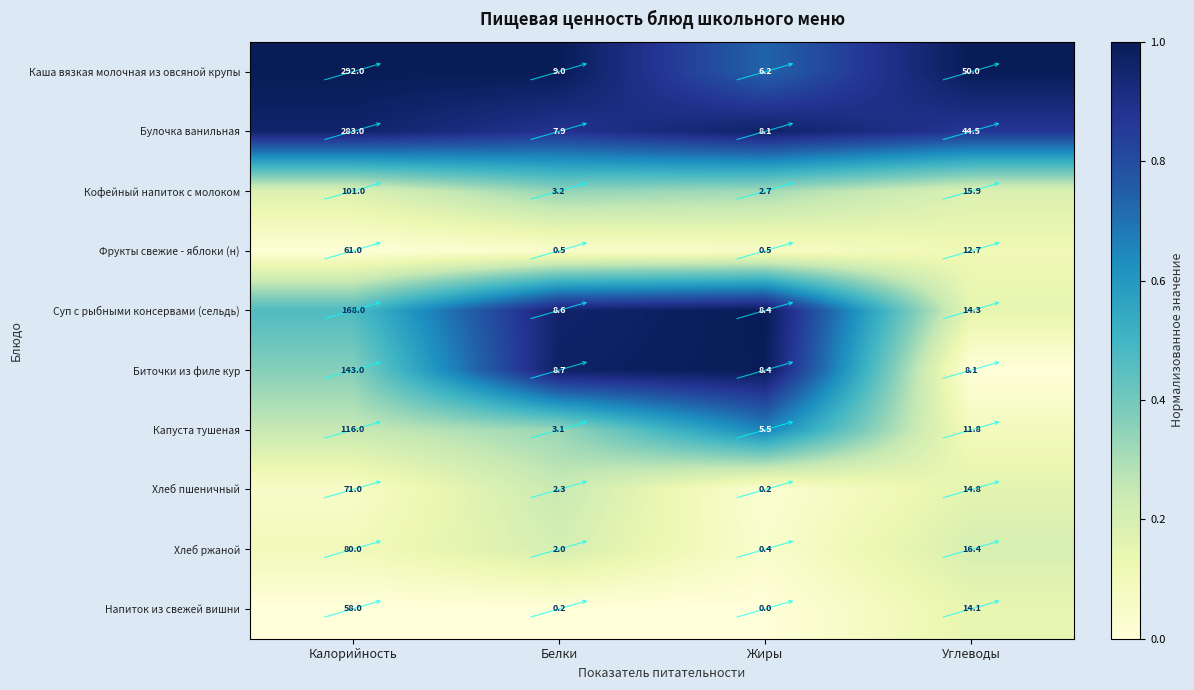

Which category has the highest value in the Капуста тушеная series?

Калорийность